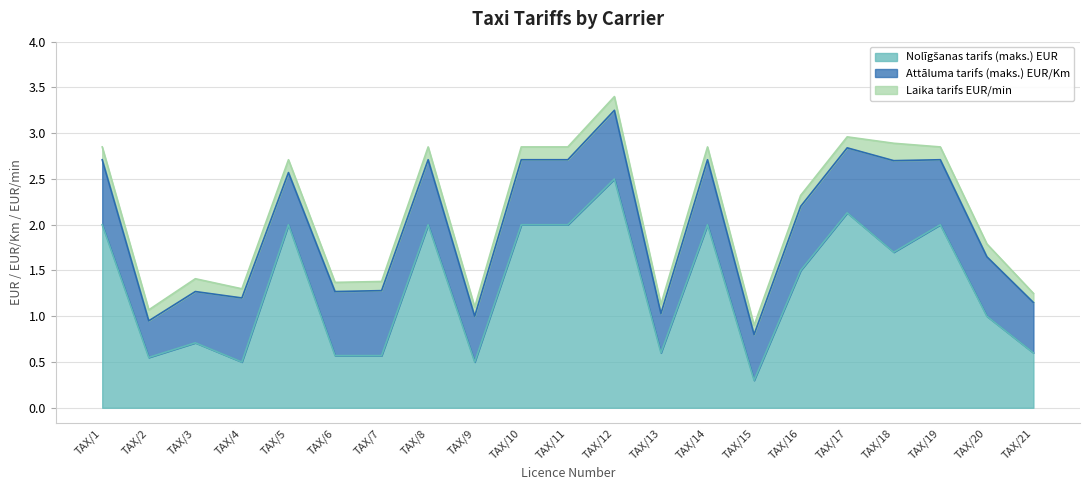

What is the difference between the second highest and minimum values in the Nolīgšanas tarifs (maks.) EUR series?

1.8